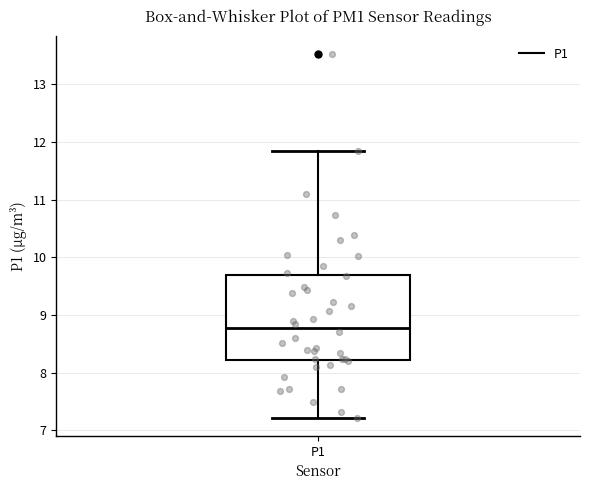

Read this box plot against the y-axis: the position of the median line, the range covered by the box, and the ends of both whiskers. The values are not printed on the chart, so give them approximately, as read against the axis.

median 8.8, box 8.2 to 9.7, whiskers 7.2 to 11.9